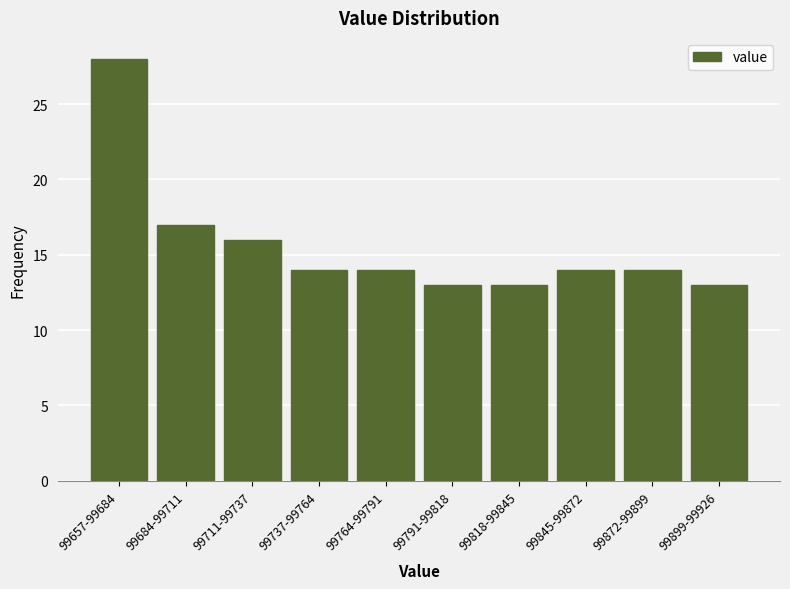

Reading left to right, list all the values displayed in this chart.

99657-99684=28	99684-99711=17	99711-99737=16	99737-99764=14	99764-99791=14	99791-99818=13	99818-99845=13	99845-99872=14	99872-99899=14	99899-99926=13